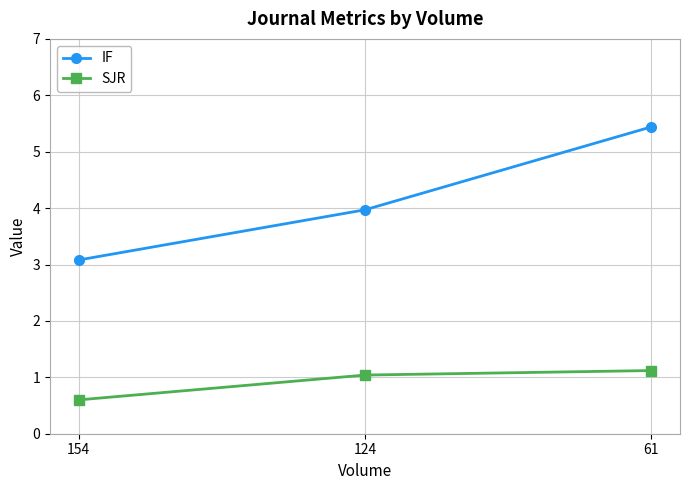

What is the spread (max minus min) of values at 154?

2.5